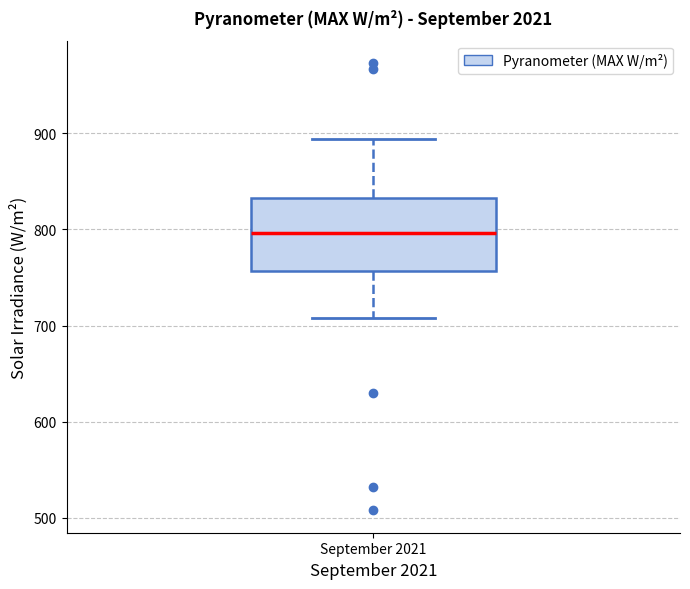

Where does the lower whisker of the box for September 2021 end on the y-axis? The values are not printed on the chart, so give them approximately, as read against the axis.

710